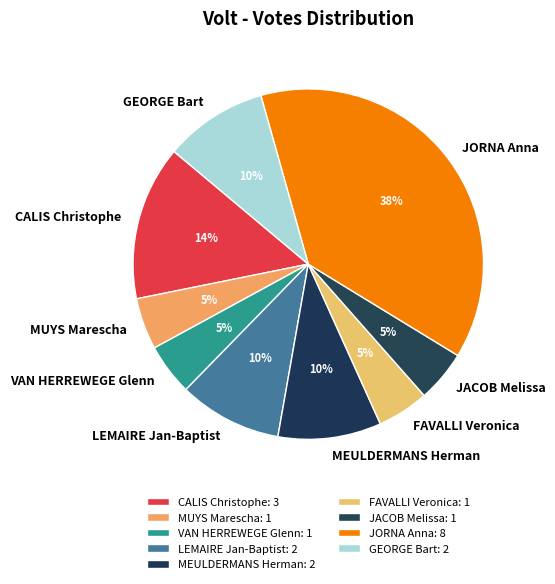

Approximately how many times larger is the value at GEORGE Bart compared to CALIS Christophe?

0.7